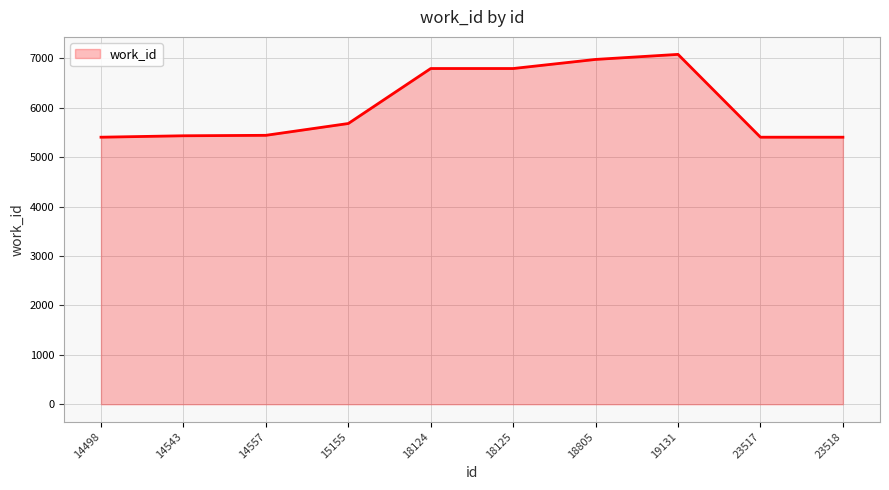

Does the chart have visible grid lines?

Yes